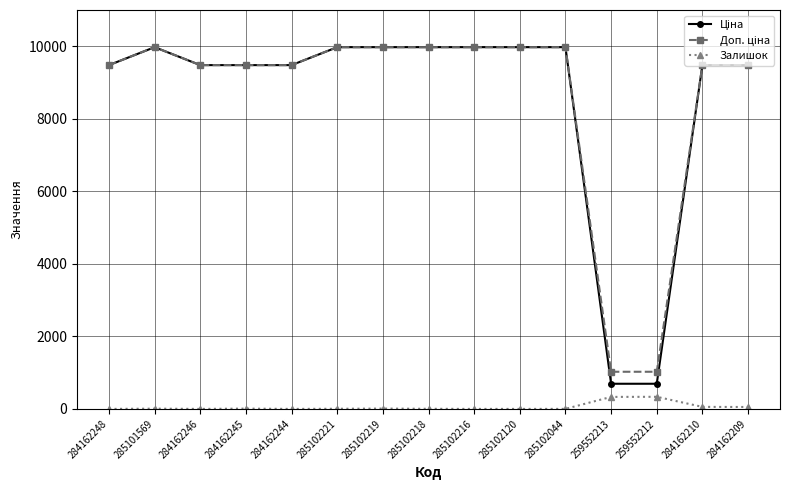

True or false: Залишок has more than 2 interior local peaks.

True